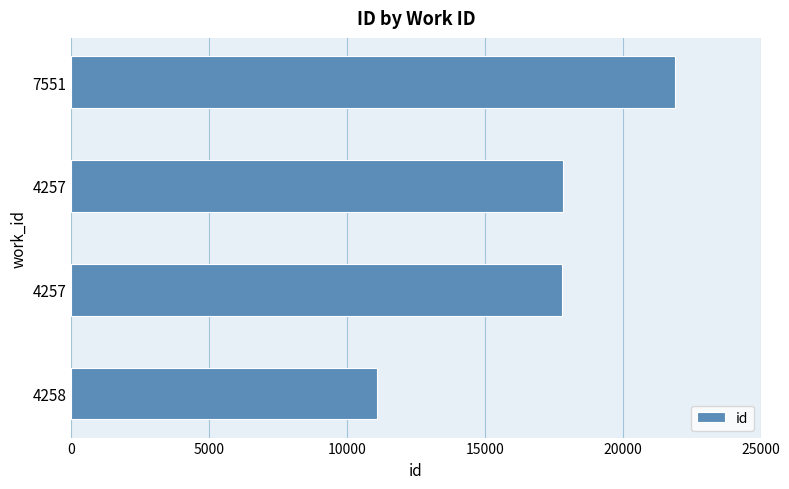

How many bars are there in total?

4